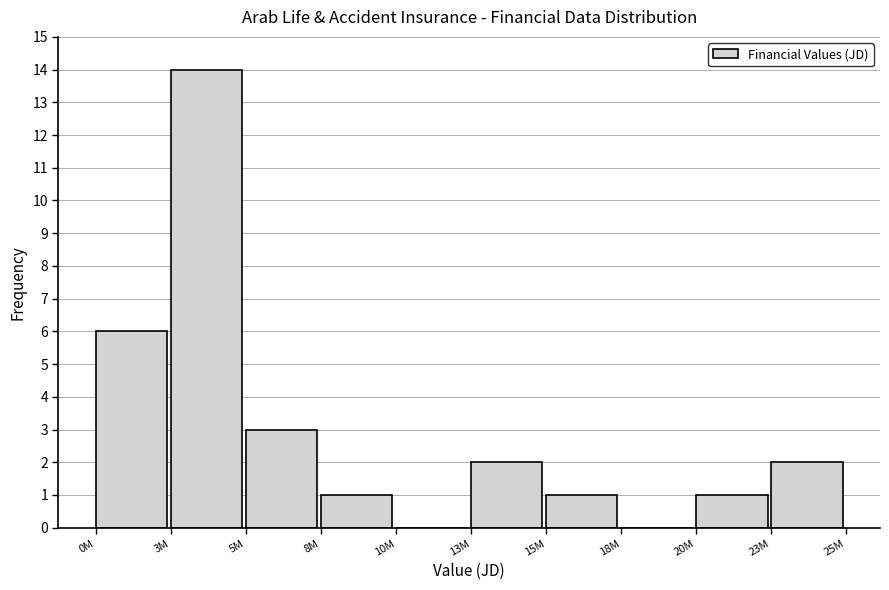

Reading left to right, what are all the values shown in this chart?

0M=6	3M=14	5M=3	8M=1	10M=0	13M=2	15M=1	18M=0	20M=1	23M=2